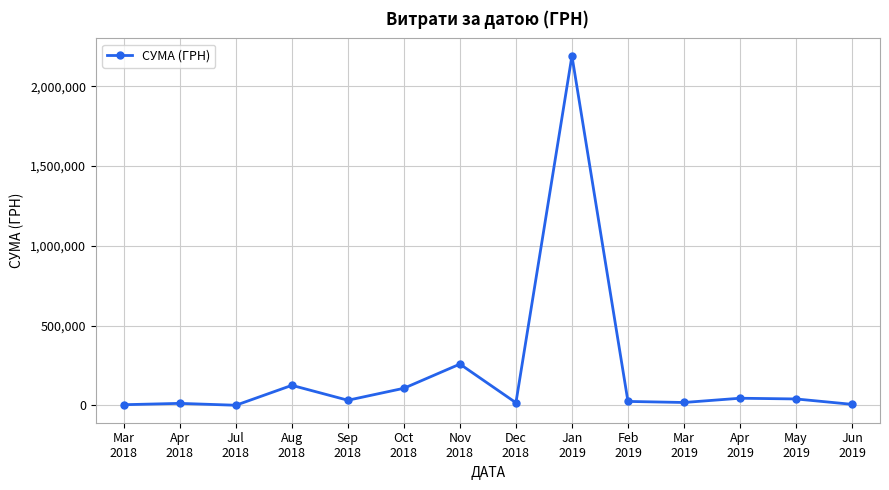

What is the sum of the values at Mar
2018 and Jul
2018?

5979.9